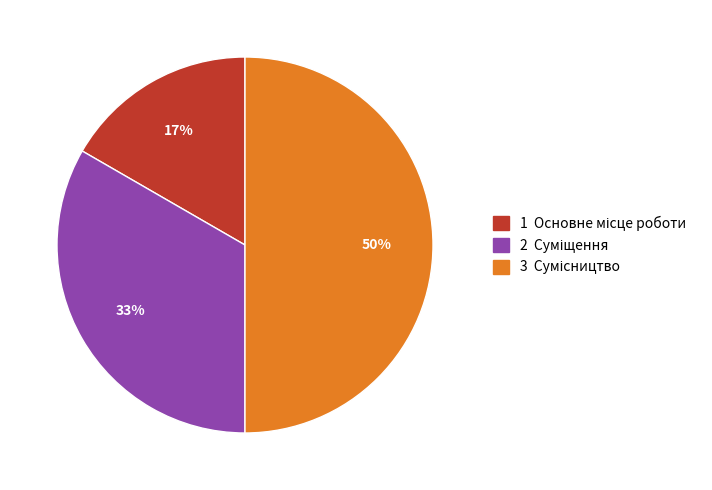

To the nearest percent, what is the difference between the largest and smallest slice percentages?

33%